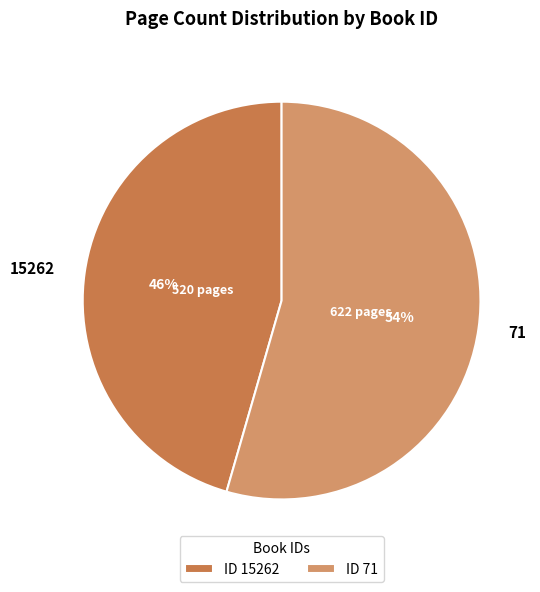

How many segments does this pie chart have?

2